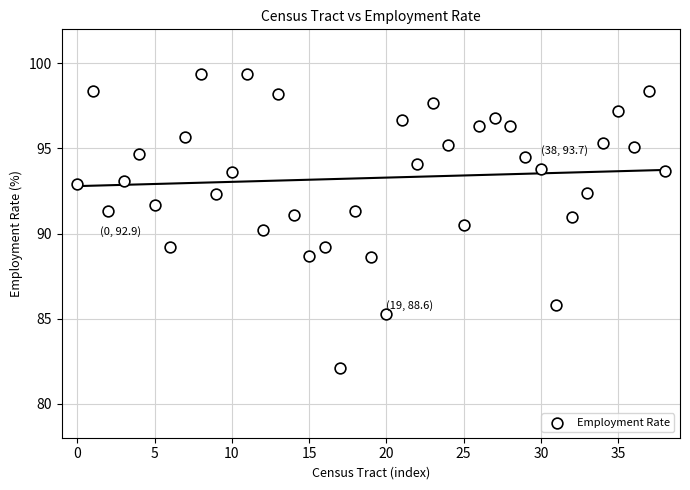

What is the range of Y values (max minus min)?

17.3